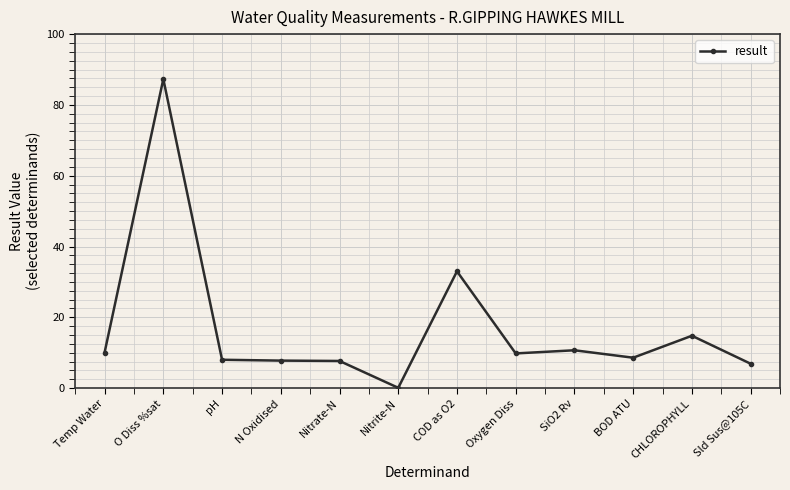

What is the greatest value displayed?

87.3